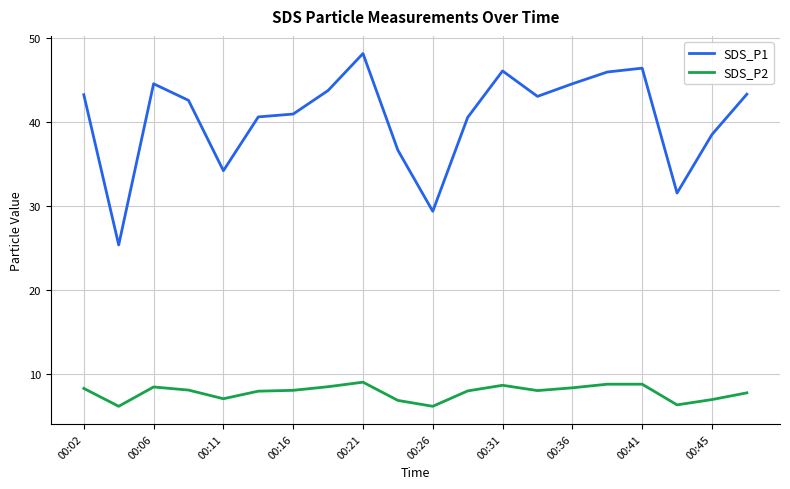

Rank the series by their average value, from highest to lowest.

SDS_P1, SDS_P2